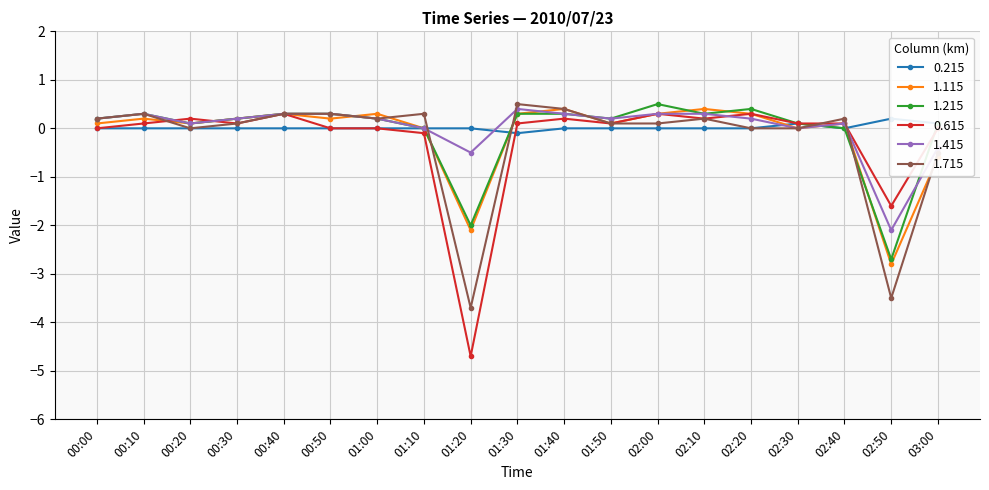

Does the chart display data point markers on the line(s)?

Yes